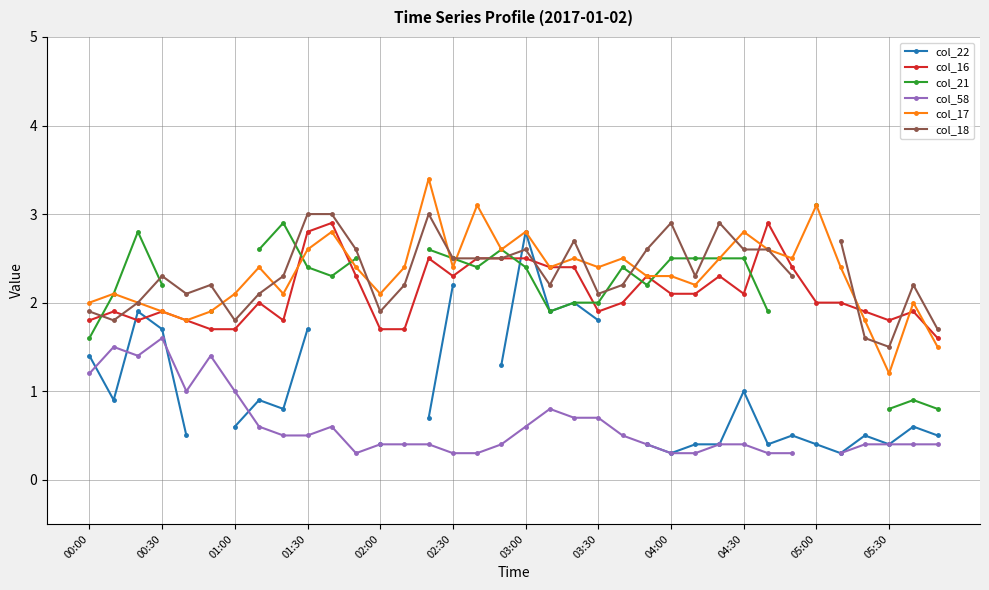

How many data points does each series have?

36